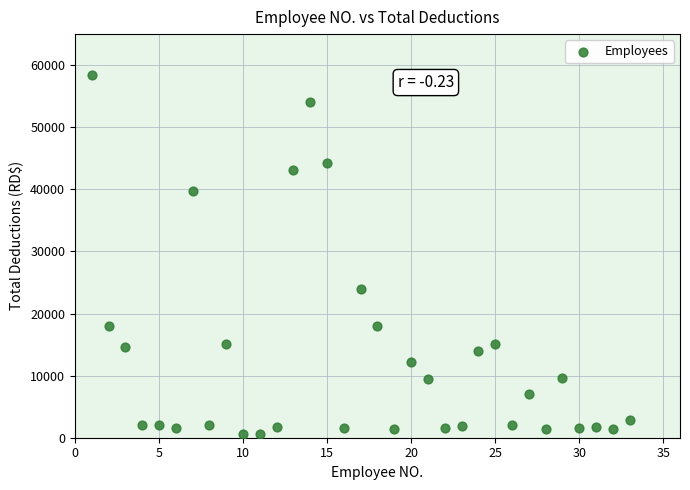

What is the range of Y values (max minus min)?

57762.8